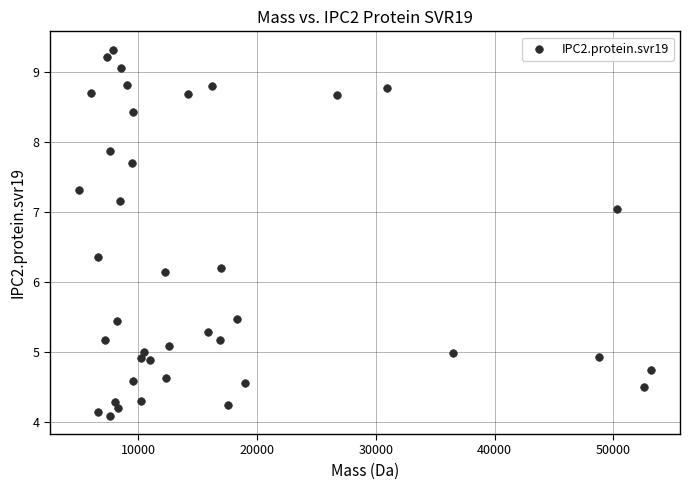

What Y value in the scatter plot is closest to 6?

6.1